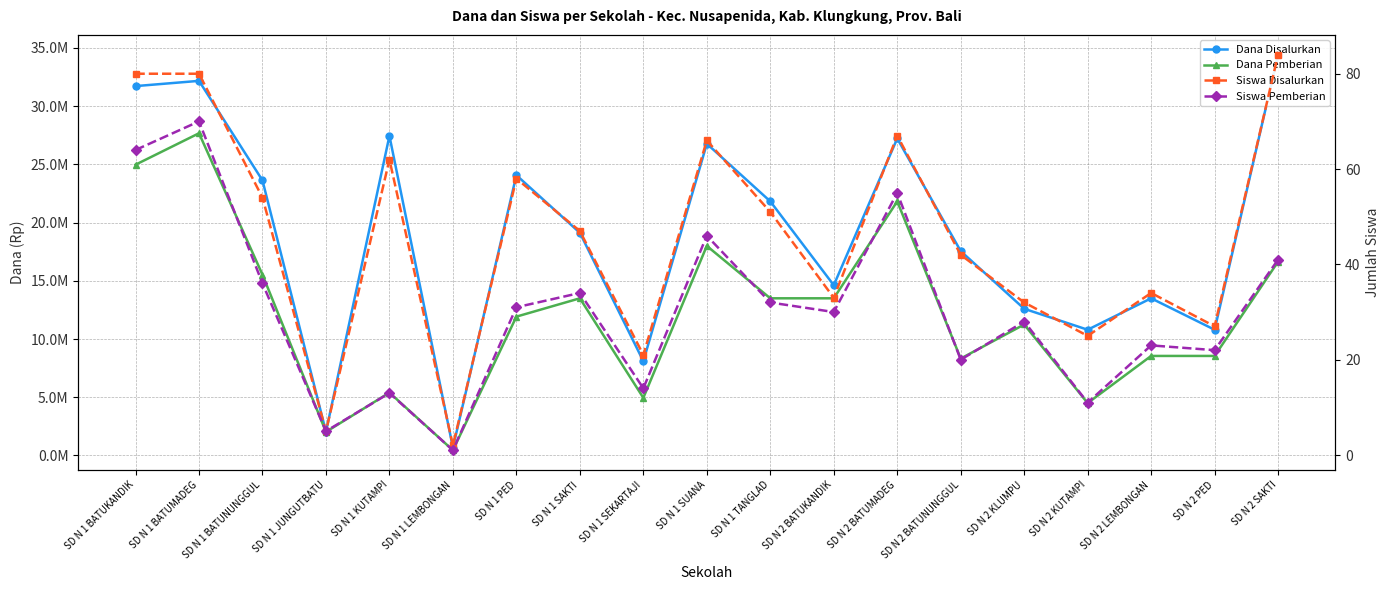

Which label corresponds to the largest value in the chart?

SD N 2 SAKTI